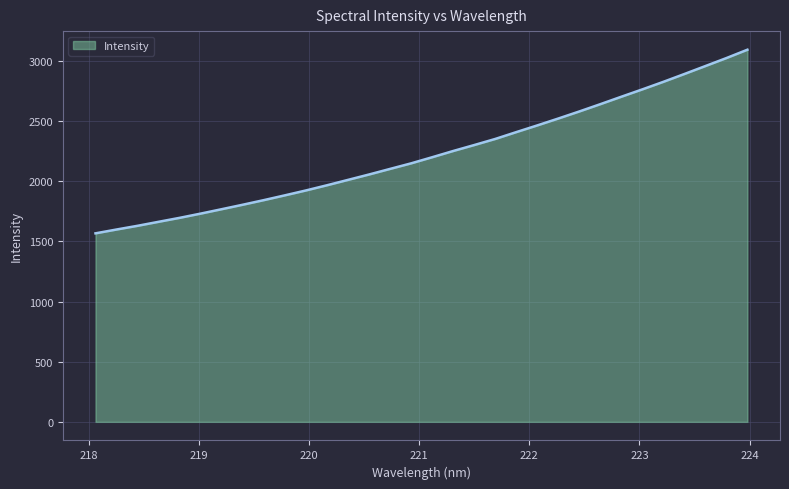

What is the difference between the maximum and second lowest values?

1494.3